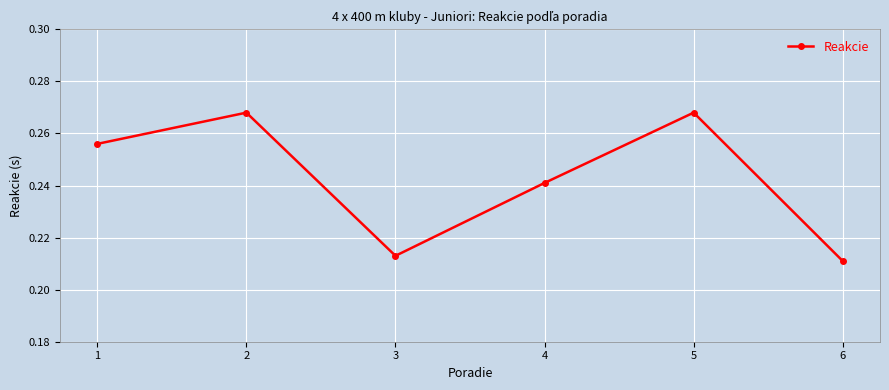

How many interior local valleys (lower than both neighbors) does the data have?

1